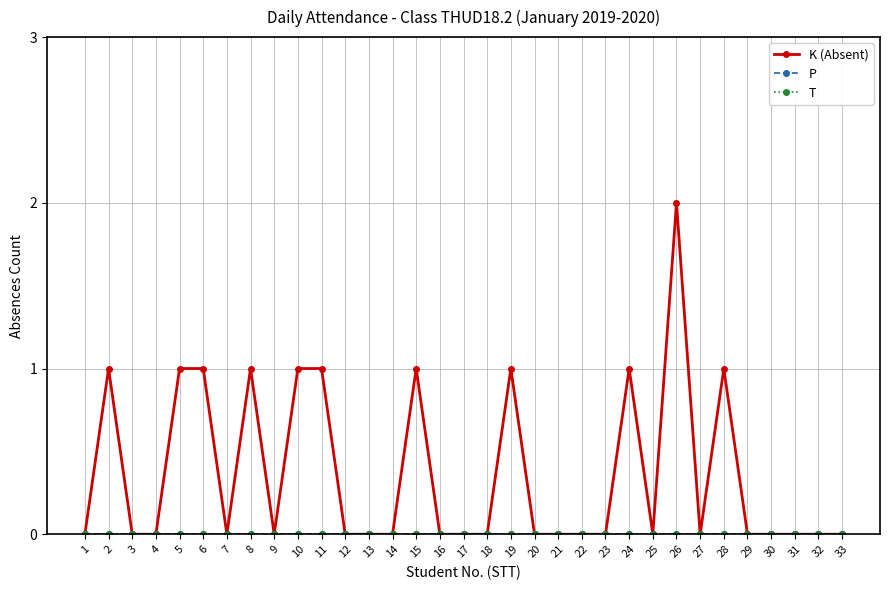

Is this an area chart (filled region under the line)?

No